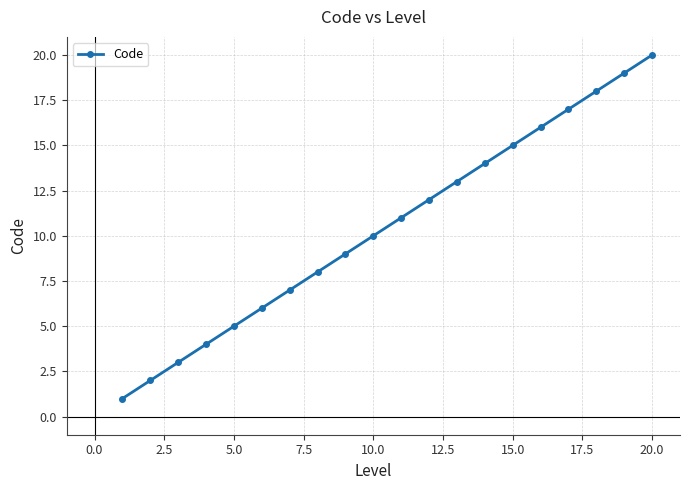

What is the difference between the maximum and minimum values?

19